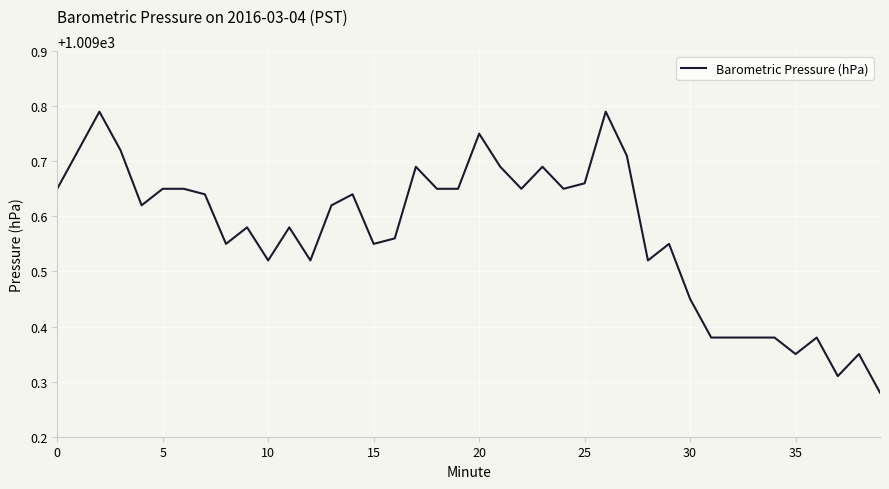

Reading right to left, extract all data points from this chart.

1009.3	1009.4	1009.3	1009.4	1009.4	1009.4	1009.4	1009.4	1009.4	1009.5	1009.5	1009.5	1009.7	1009.8	1009.7	1009.6	1009.7	1009.6	1009.7	1009.8	1009.6	1009.6	1009.7	1009.6	1009.5	1009.6	1009.6	1009.5	1009.6	1009.5	1009.6	1009.5	1009.6	1009.6	1009.6	1009.6	1009.7	1009.8	1009.7	1009.6